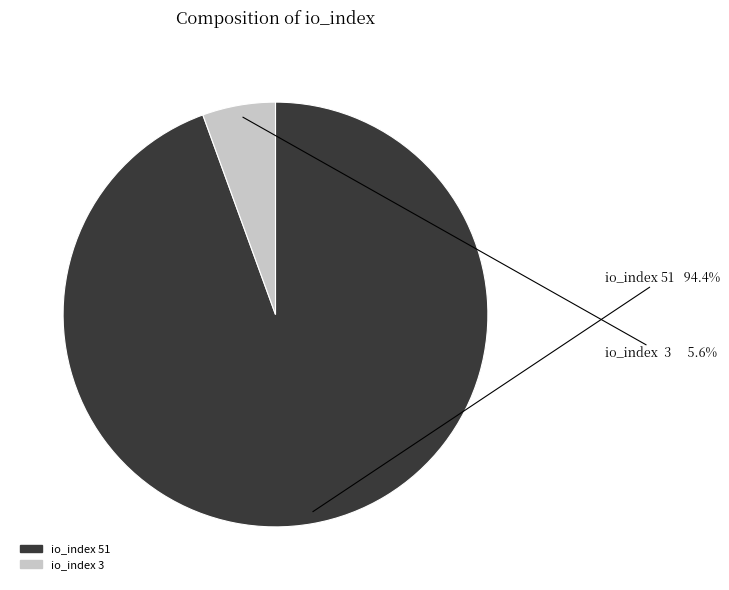

Is there a majority slice in this chart?

Yes